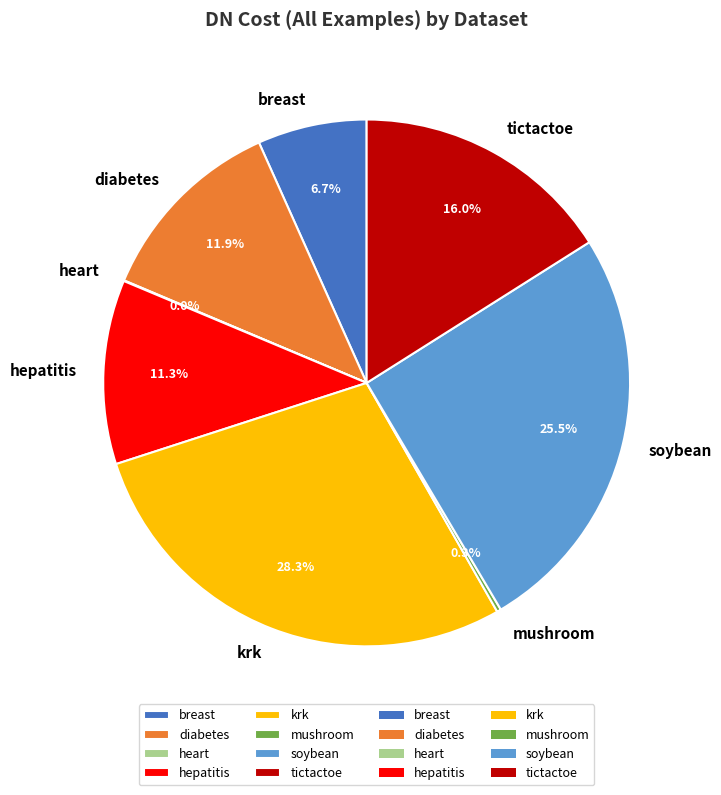

To the nearest percent, what is the average slice percentage?

12%